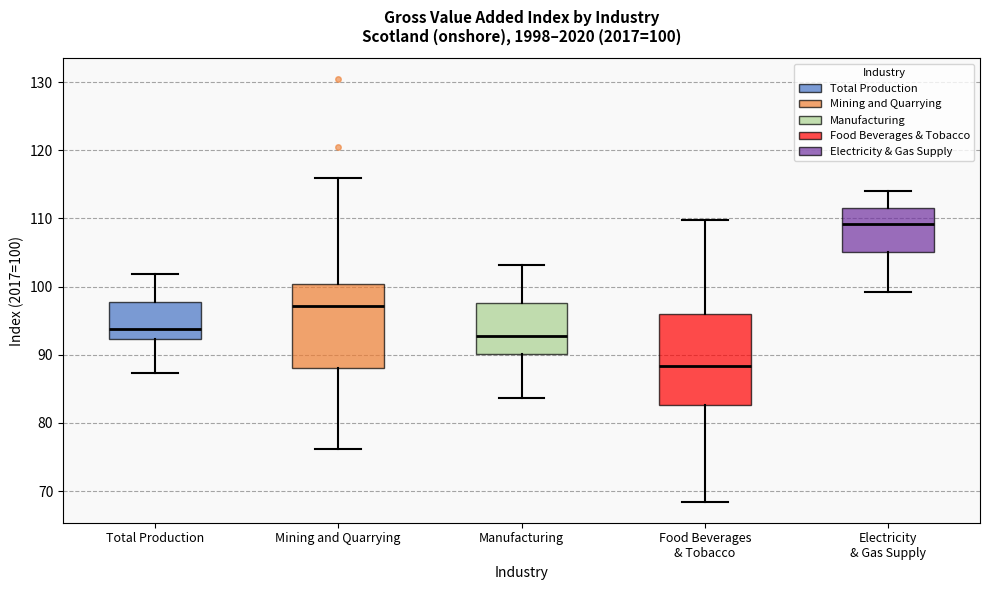

Which box is the tallest, from its lower edge to its upper edge?

Food Beverages & Tobacco